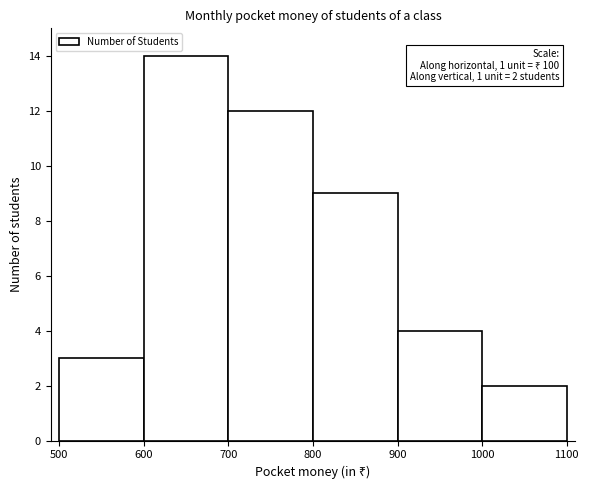

Which range on the x-axis has the tallest bar?

600 to 700